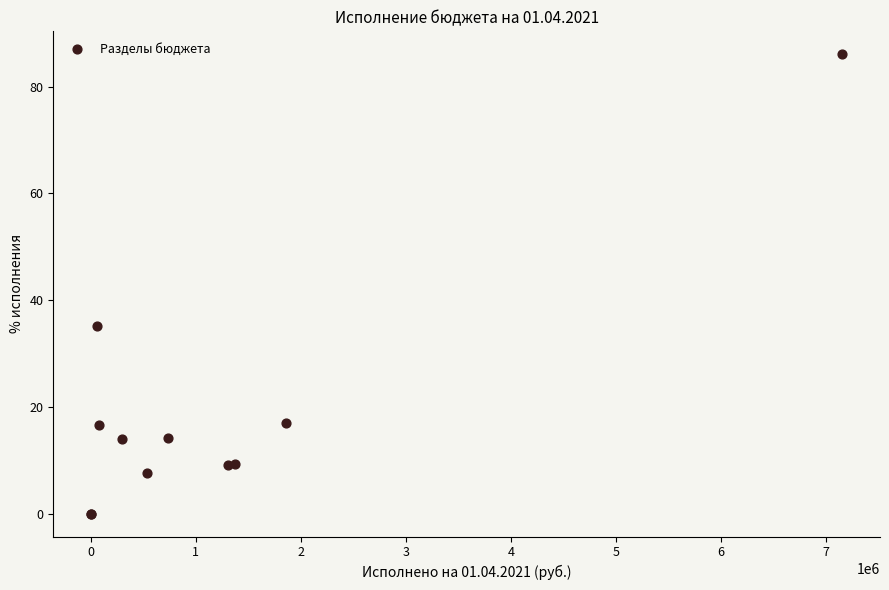

What Y value in the scatter plot is closest to 43?

35.1